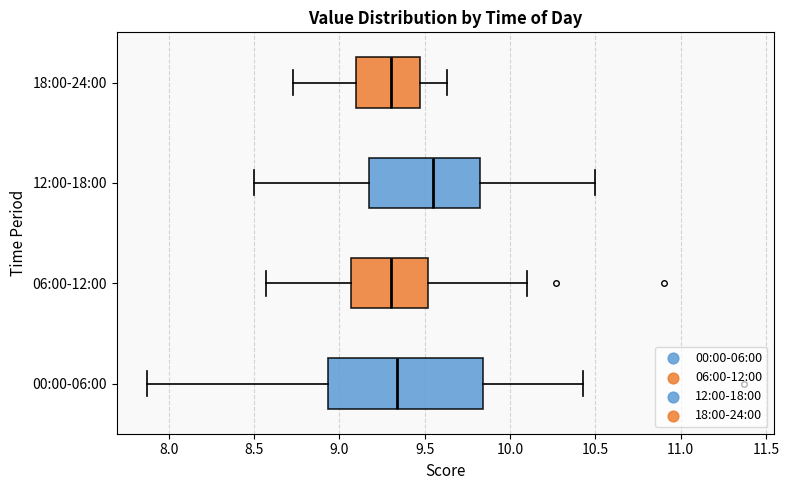

Comparing the boxes themselves (not the whiskers), which one is the widest?

00:00-06:00